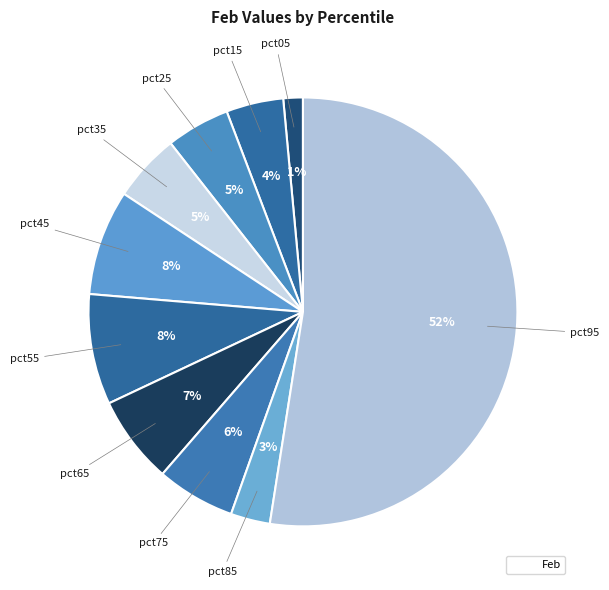

Rank the categories by value from highest to lowest.

pct95, pct55, pct45, pct65, pct75, pct35, pct25, pct15, pct85, pct05